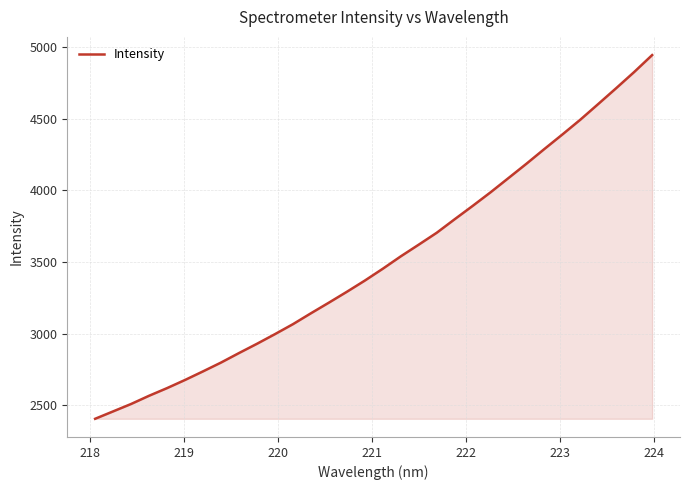

How many distinct data groups are displayed?

1